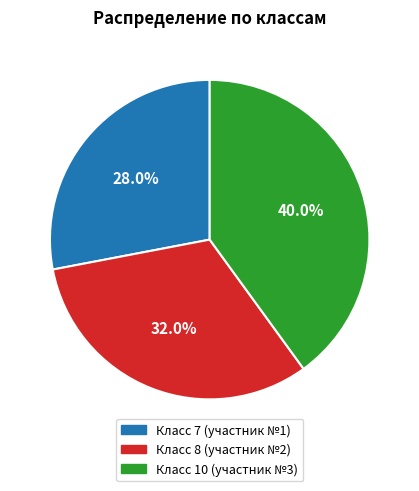

Is there any slice that represents more than half of the pie?

No